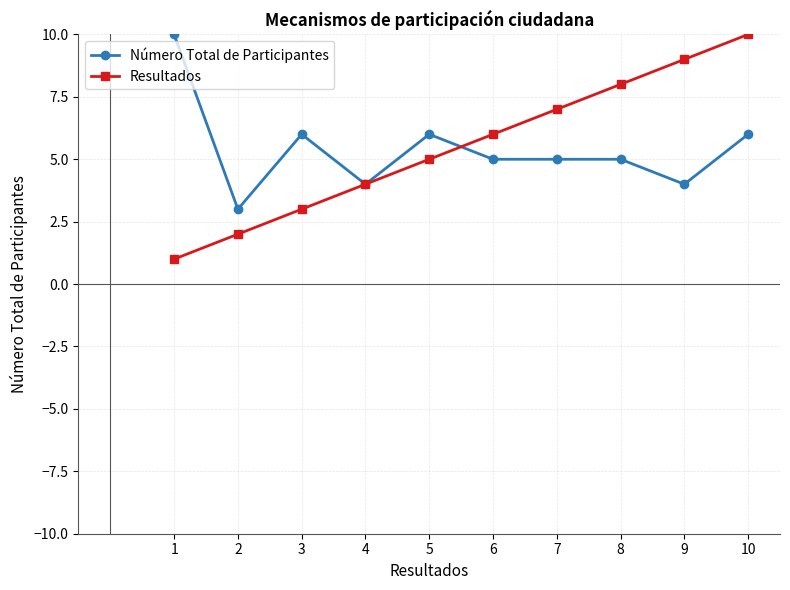

What is the minimum value shown in the chart?

1